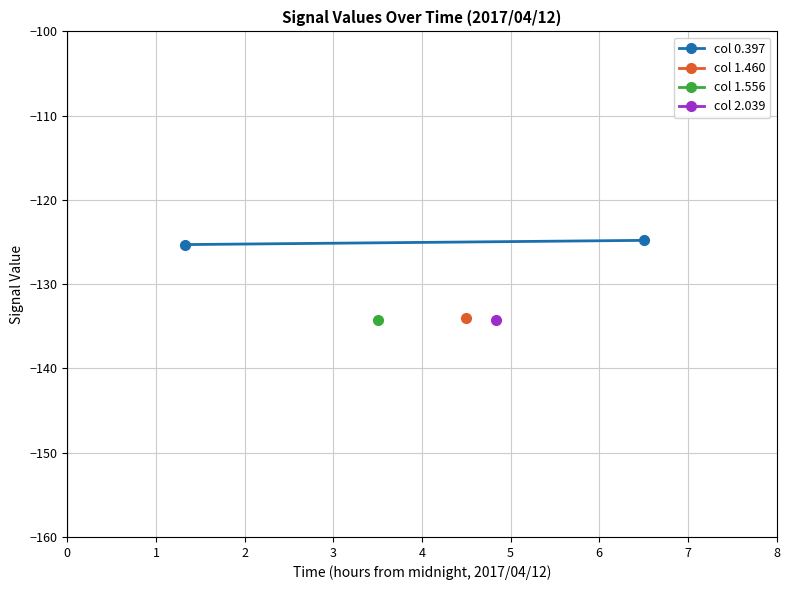

Rank the categories by value from lowest to highest.

0, 1